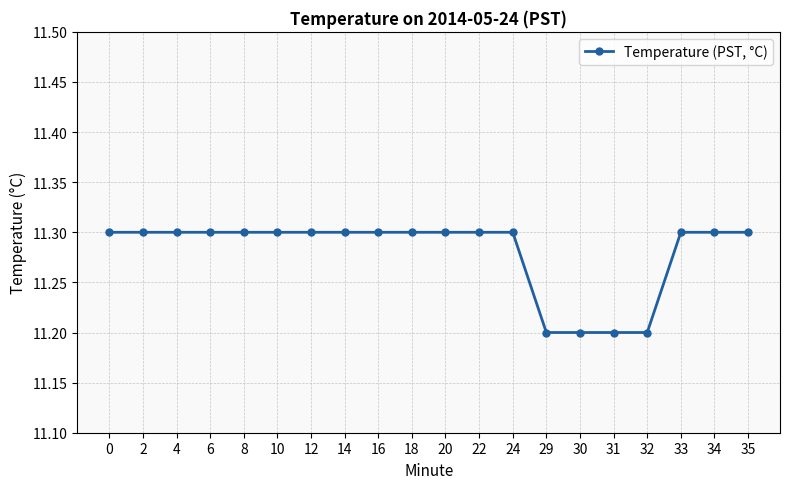

Count the number of data series in this chart.

1